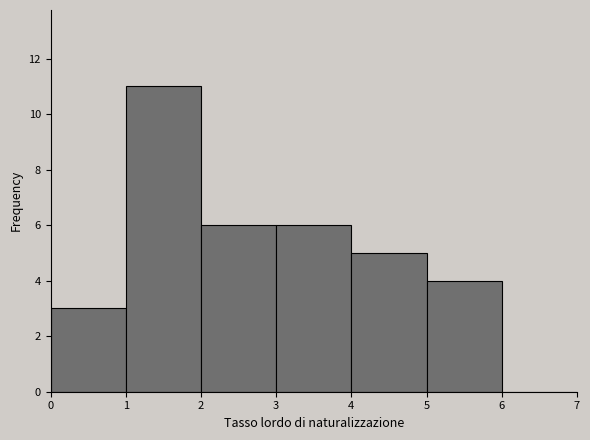

Which range on the x-axis has the tallest bar?

1 to 2